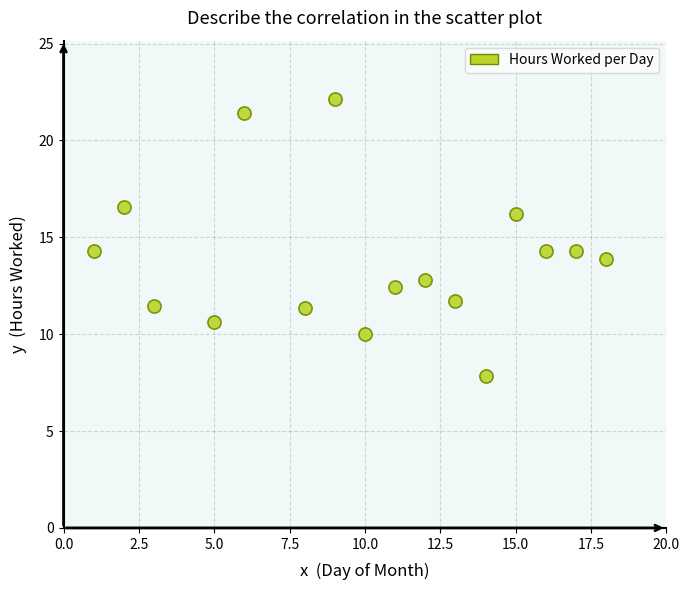

What is the range of X values (max minus min)?

17.0